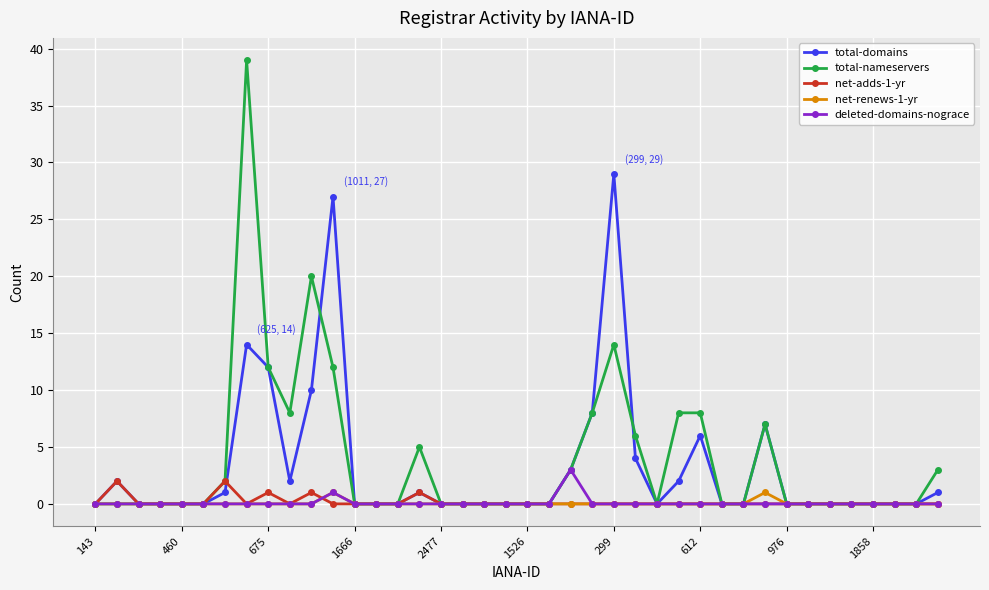

Reading left to right, list all the values displayed in this chart.

total-domains: 0	2	0	0	0	0	1	14	12	2	10	27	0	0	0	1	0	0	0	0	0	0	3	8	29	4	0	2	6	0	0	7	0	0	0	0	0	0	0	1
total-nameservers: 0	0	0	0	0	0	2	39	12	8	20	12	0	0	0	5	0	0	0	0	0	0	3	8	14	6	0	8	8	0	0	7	0	0	0	0	0	0	0	3
net-adds-1-yr: 0	2	0	0	0	0	2	0	1	0	1	0	0	0	0	1	0	0	0	0	0	0	0	0	0	0	0	0	0	0	0	0	0	0	0	0	0	0	0	0
net-renews-1-yr: 0	0	0	0	0	0	0	0	0	0	0	1	0	0	0	0	0	0	0	0	0	0	0	0	0	0	0	0	0	0	0	1	0	0	0	0	0	0	0	0
deleted-domains-nograce: 0	0	0	0	0	0	0	0	0	0	0	1	0	0	0	0	0	0	0	0	0	0	3	0	0	0	0	0	0	0	0	0	0	0	0	0	0	0	0	0